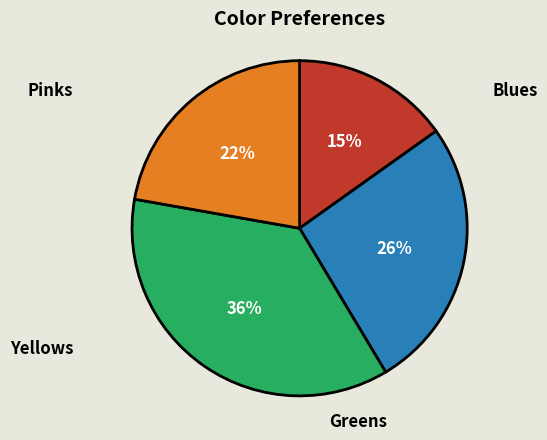

How many segments does this pie chart have?

4